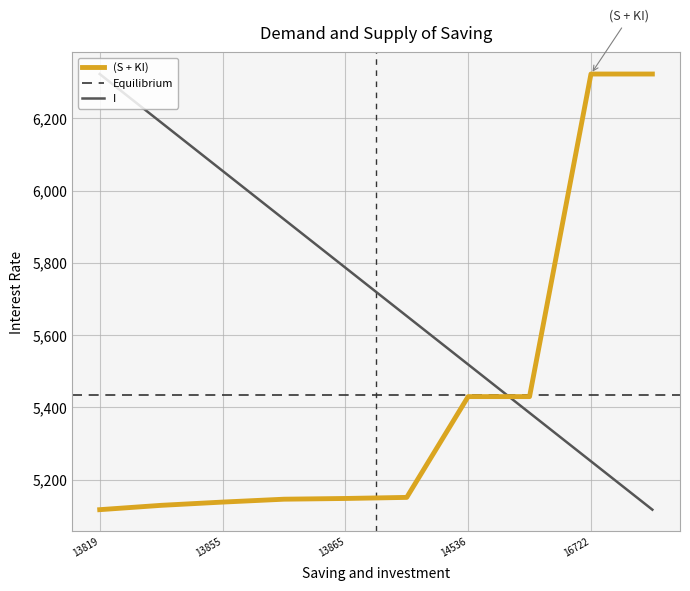

List the labels in order of value, smallest first.

13819, 13842, 13855, 13863, 13865, 13868, 14536, 14540, 16722, 18873